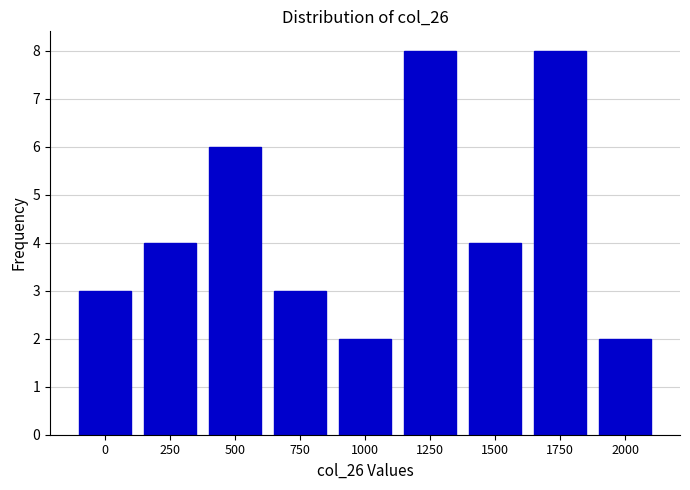

Reading left to right, list all the values displayed in this chart.

0=3	250=4	500=6	750=3	1000=2	1250=8	1500=4	1750=8	2000=2